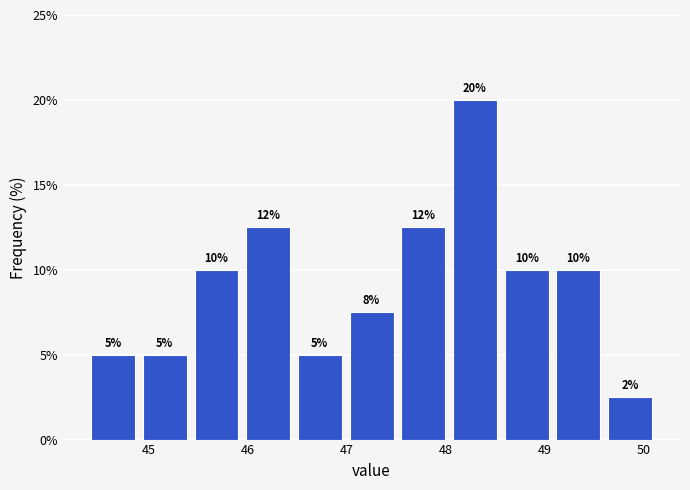

Over which range of the x-axis is the bar tallest?

48.0 to 48.6